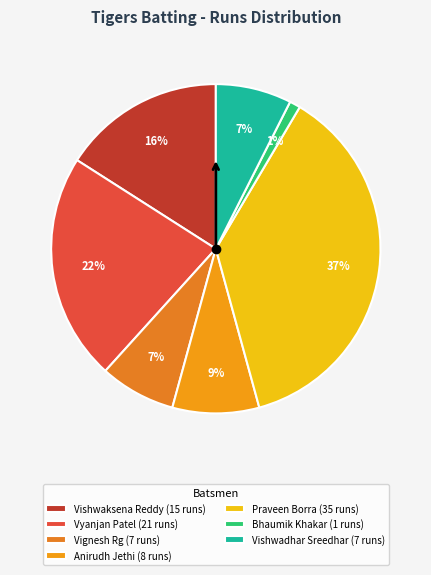

How many segments does this pie chart have?

7